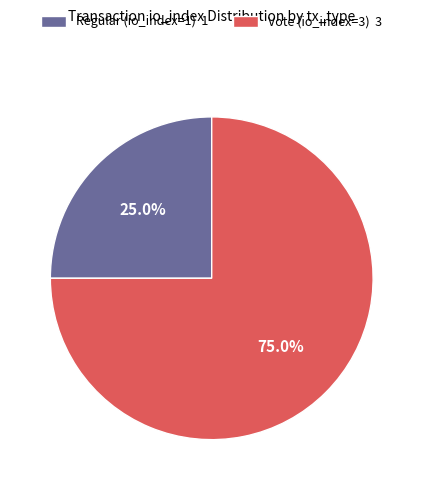

Which has a higher value, Regular (io_index=1) or Vote (io_index=3)?

Vote (io_index=3)